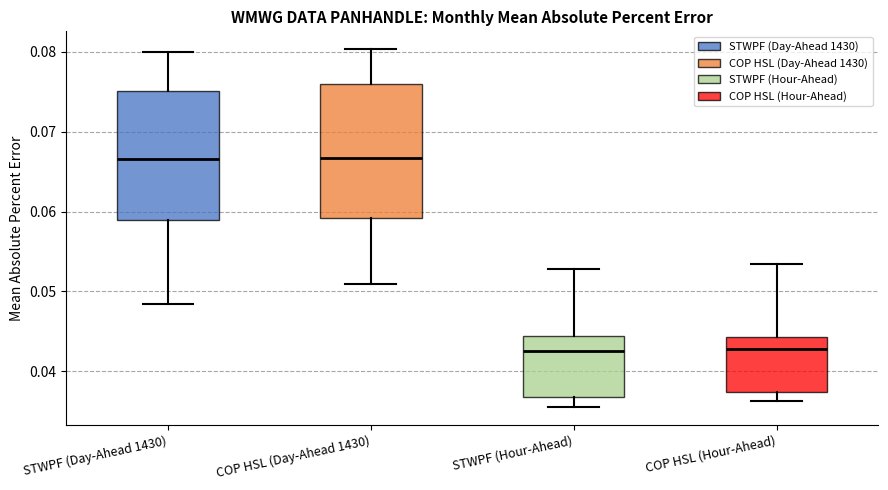

Reading left to right, transcribe this box plot: for each box, give where its median line is, the range the box spans, and where its two whiskers end, as read against the y-axis. The values are not printed on the chart, so give them approximately, as read against the axis.

STWPF (Day-Ahead 1430): median 0.067, box 0.059 to 0.075, whiskers 0.048 to 0.080
COP HSL (Day-Ahead 1430): median 0.067, box 0.059 to 0.076, whiskers 0.051 to 0.080
STWPF (Hour-Ahead): median 0.043, box 0.037 to 0.044, whiskers 0.036 to 0.053
COP HSL (Hour-Ahead): median 0.043, box 0.037 to 0.044, whiskers 0.036 to 0.053